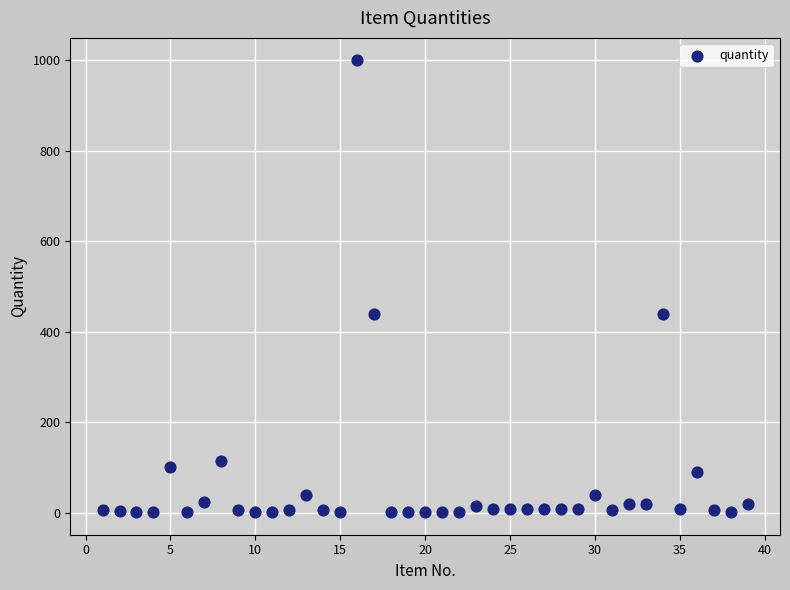

What is the range of Y values (max minus min)?

999